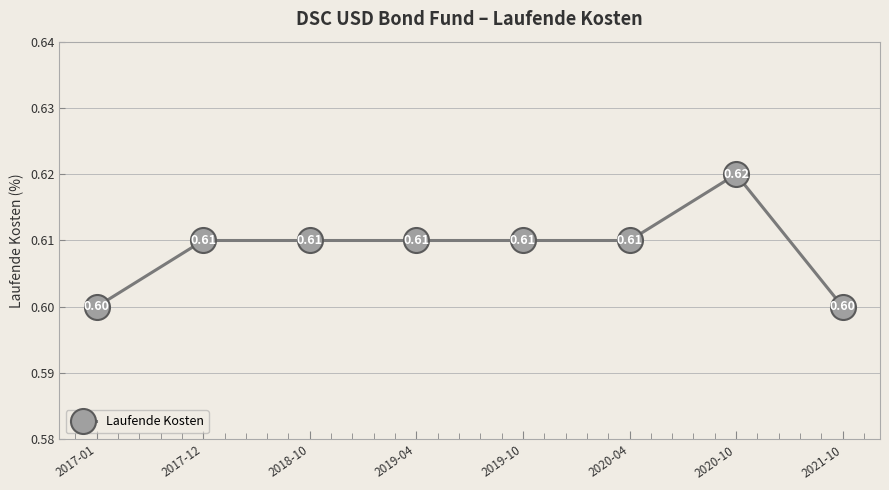

Count the values in the range 0 to 1.

8